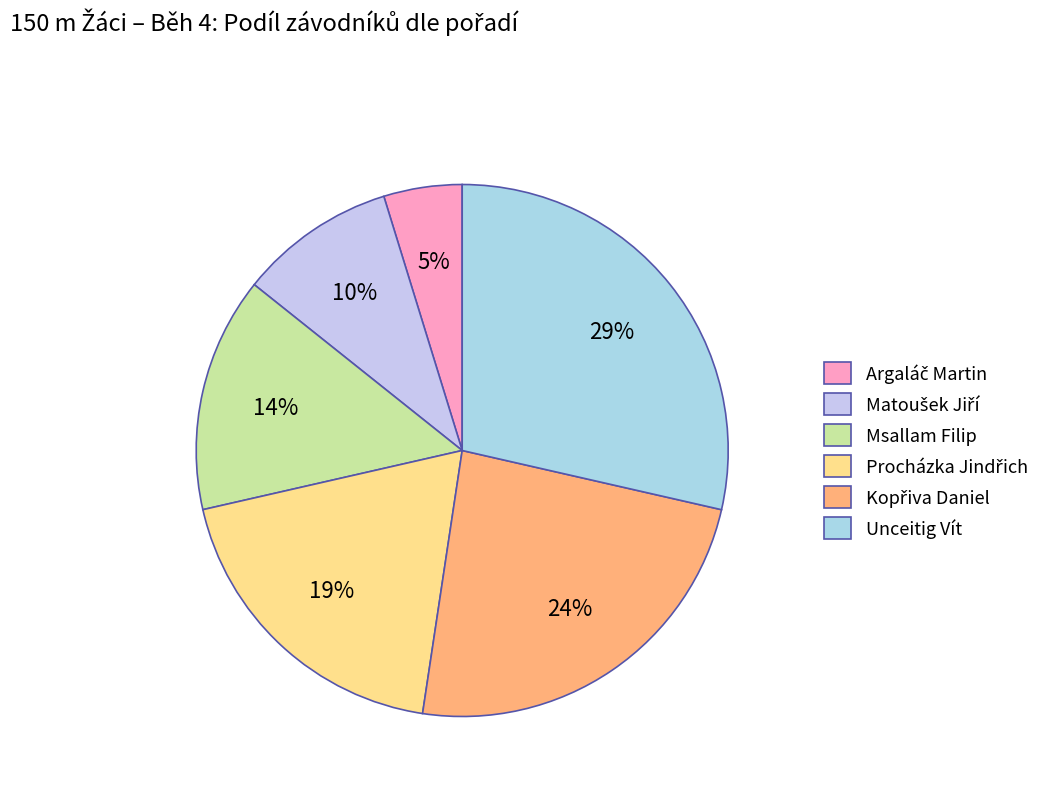

How many segments does this pie chart have?

6